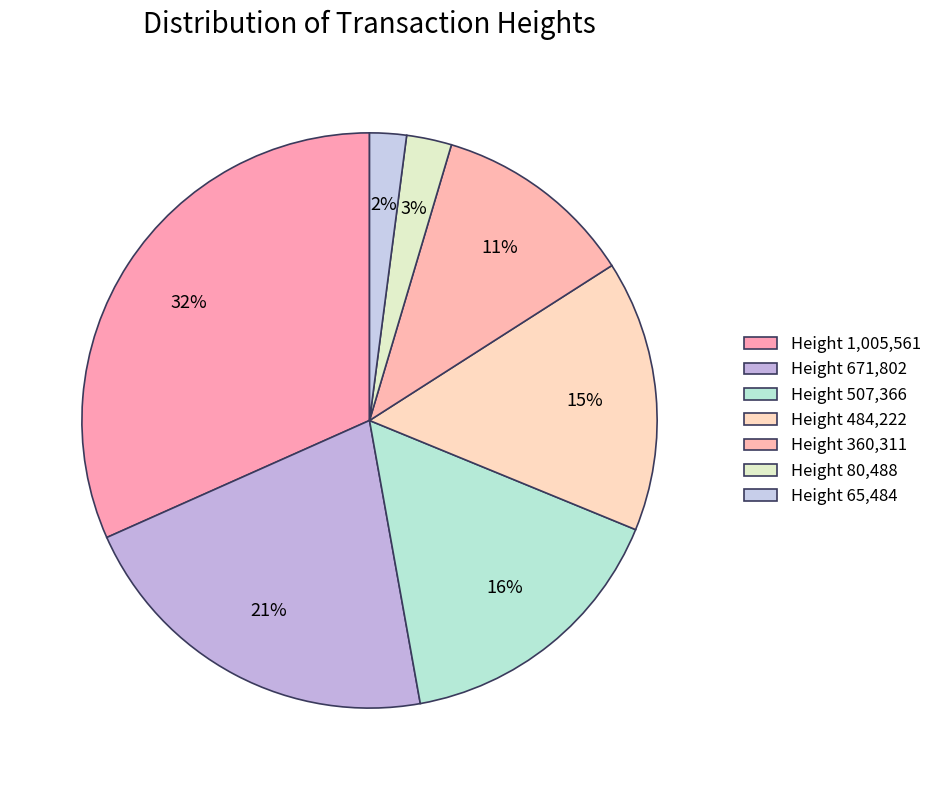

Count the number of slices in the pie.

7